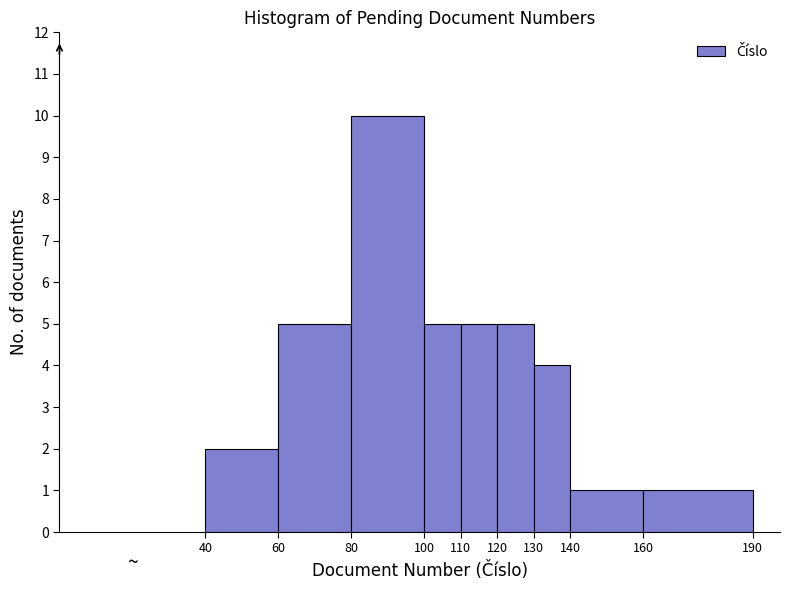

Reading left to right, transcribe this chart: for each bar, give the range it covers on the x-axis and its height. The values are not printed on the chart, so give them approximately, as read against the axis.

40 to 60: 2
60 to 80: 5
80 to 100: 10
100 to 110: 5
110 to 120: 5
120 to 130: 5
130 to 140: 4
140 to 160: 1
160 to 190: 1